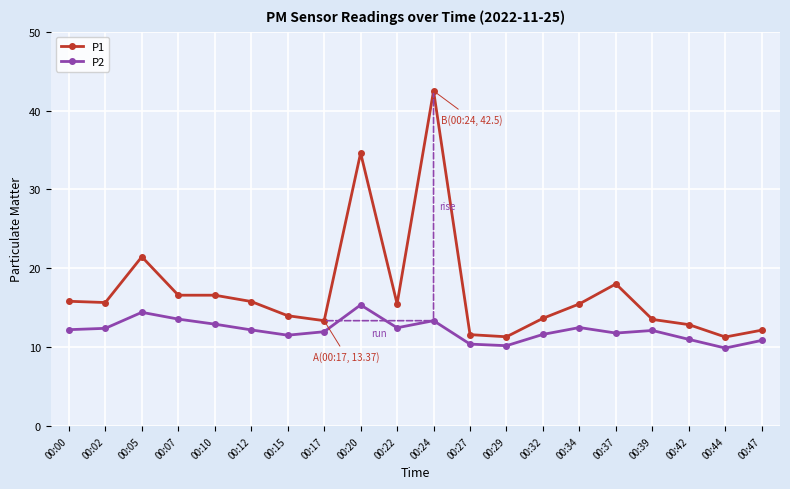

List the series in order of their overall mean, highest first.

P1, P2